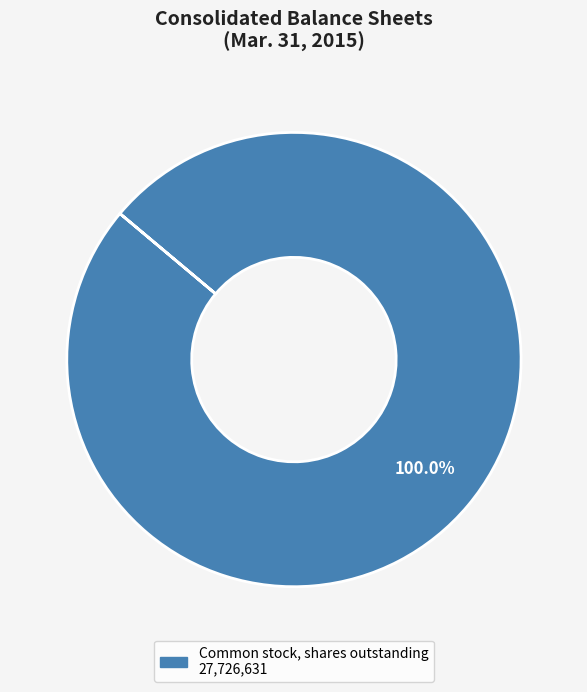

Does any single category account for the majority?

Yes